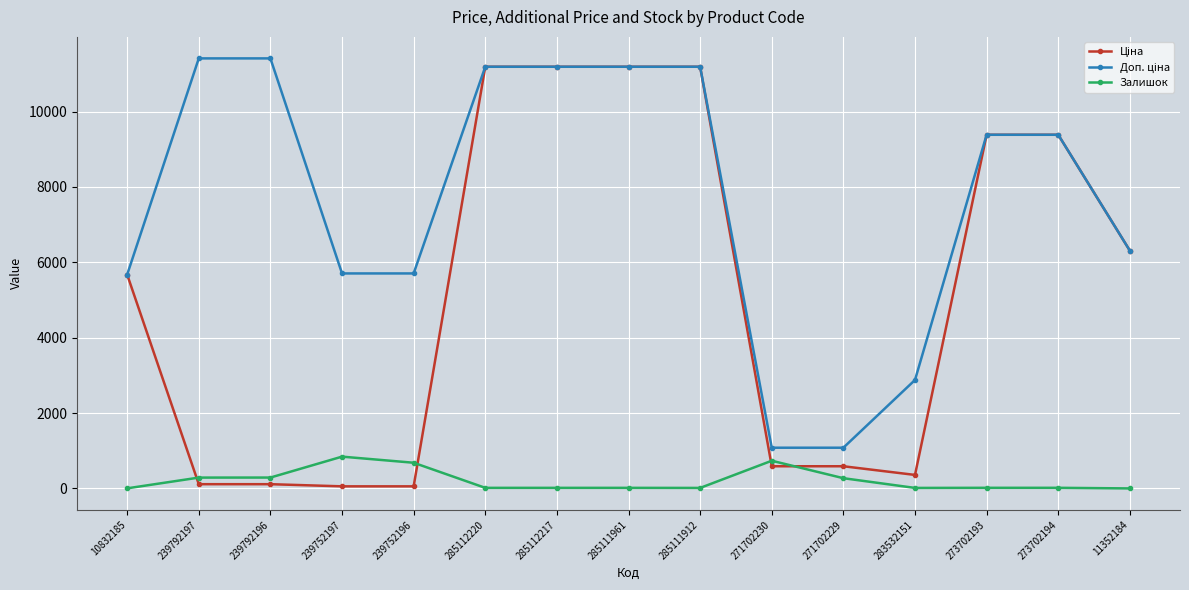

At how many categories does at least one series exceed 4204?

12